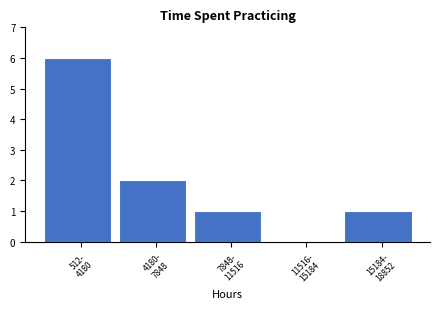

What is the sum of all values?

10